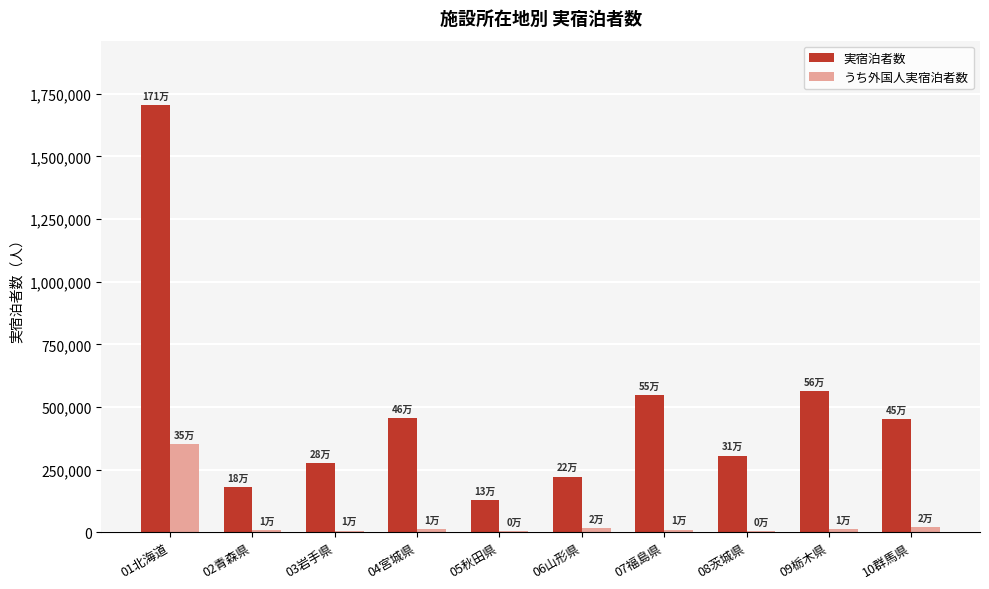

Is the value of 実宿泊者数 at 03岩手県 greater than the value of うち外国人実宿泊者数 at 05秋田県?

Yes